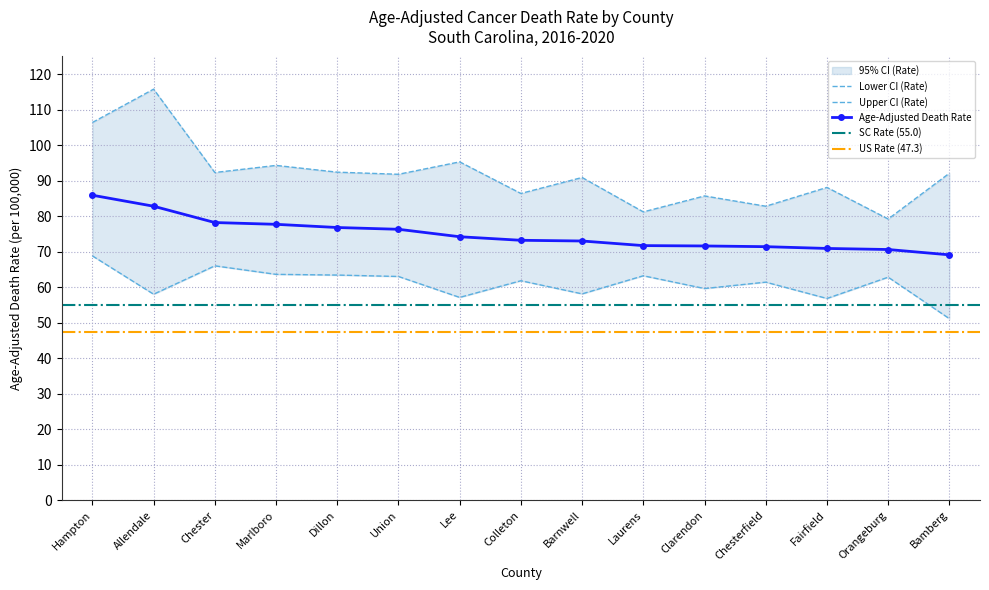

At which label is Upper CI (Rate) closest to 97?

Lee